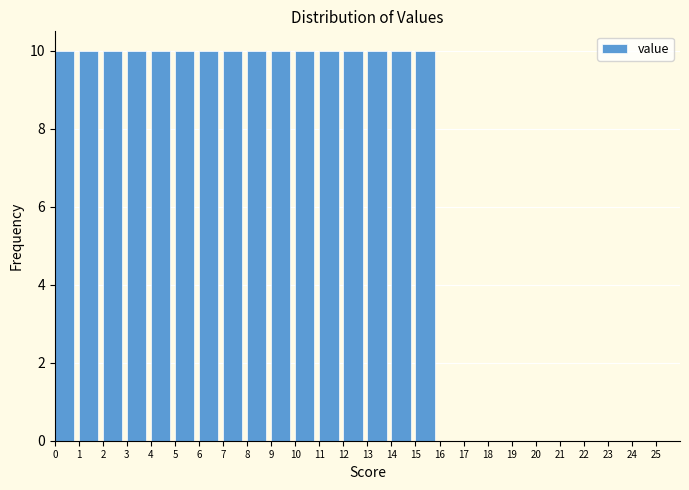

How tall is the bar that spans 2 to 3 on the x-axis? The values are not printed on the chart, so give them approximately, as read against the axis.

10